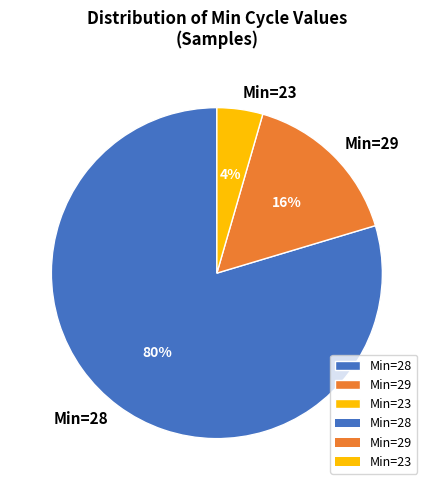

To the nearest percent, what percentage of the pie is Min=23?

4%